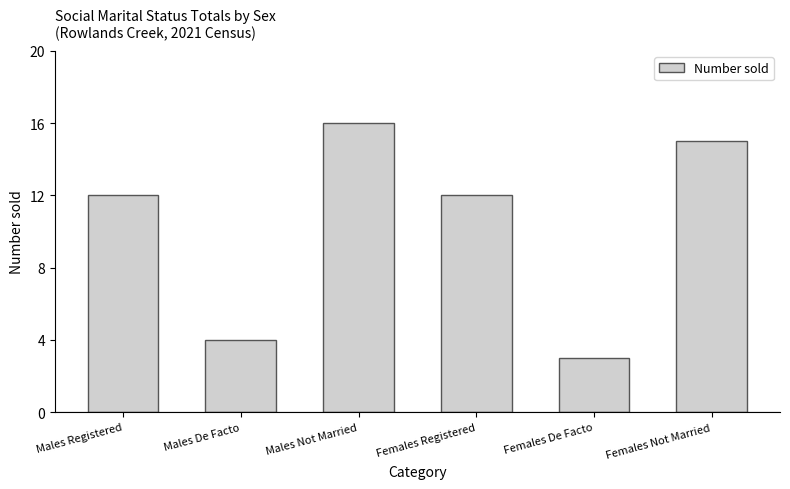

Reading left to right, transcribe all the data shown in this chart.

Males Registered=12	Males De Facto=4	Males Not Married=16	Females Registered=12	Females De Facto=3	Females Not Married=15